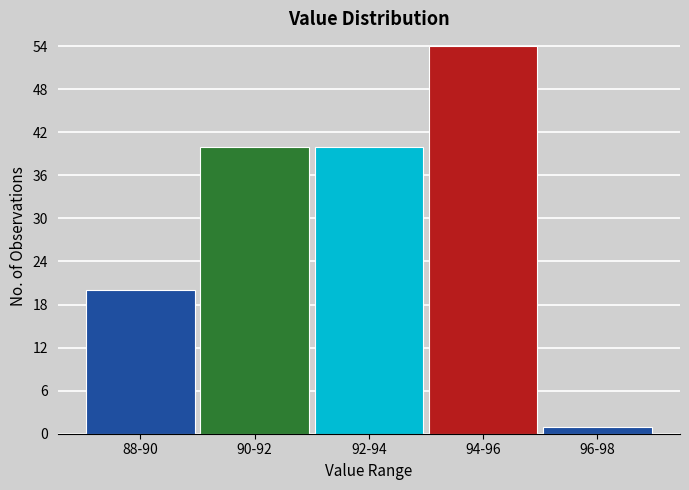

Reading left to right, extract all data points from this chart.

88-90=20	90-92=40	92-94=40	94-96=54	96-98=1